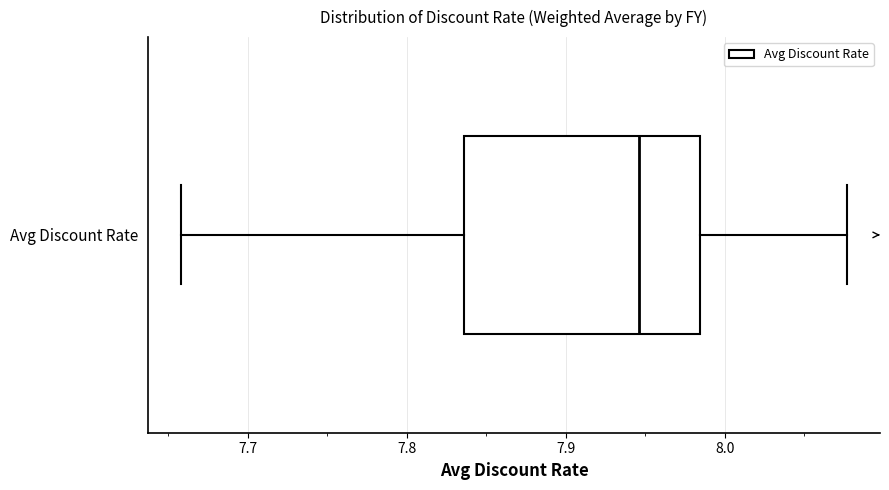

Where is the right edge of the box for Avg Discount Rate on the x-axis? The values are not printed on the chart, so give them approximately, as read against the axis.

7.98